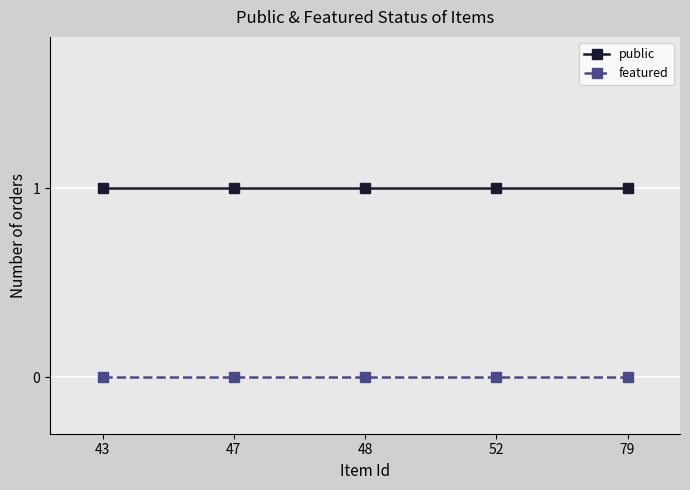

What is the total value across all series at 52?

1